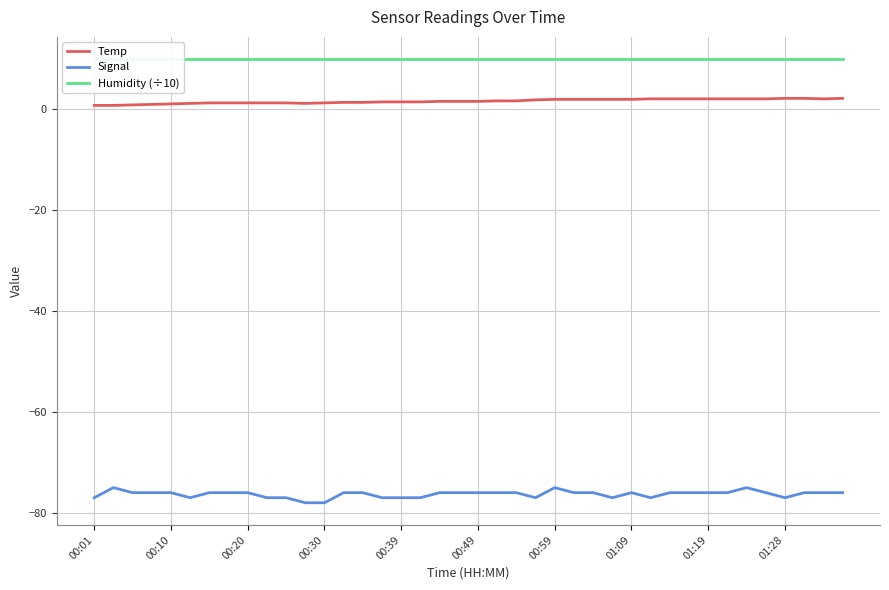

True or false: Signal and Temp cross at least once.

False